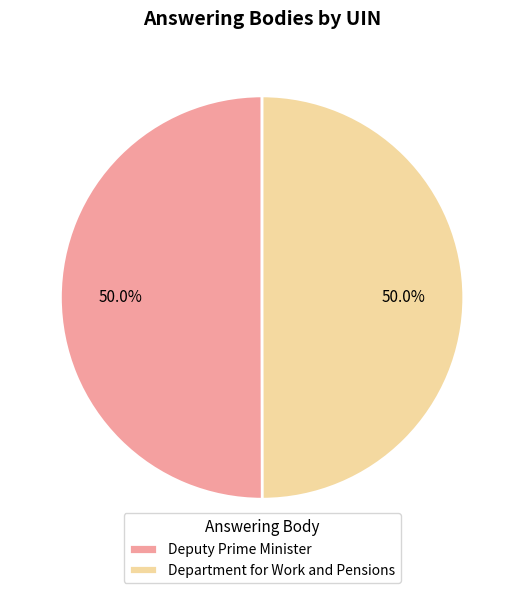

What percentage is NOT represented by Department for Work and Pensions?

50.0%